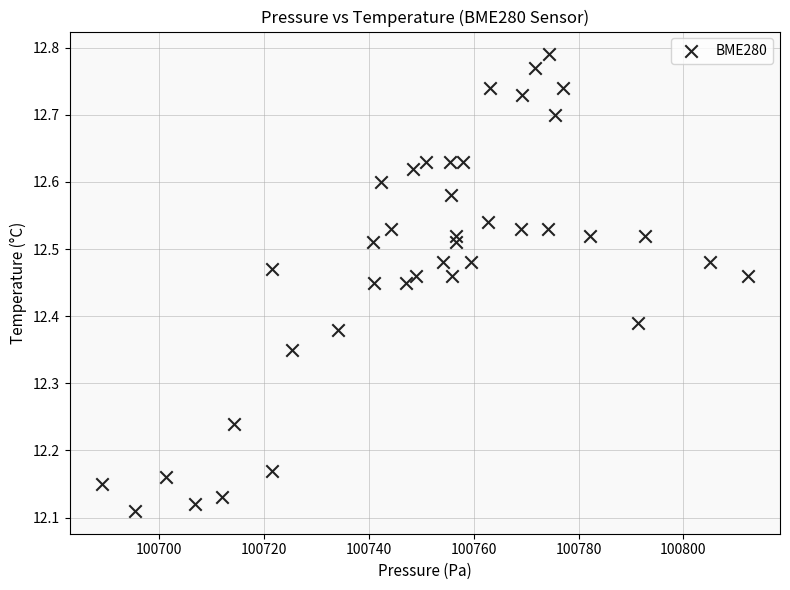

What is the range of Y values (max minus min)?

0.7